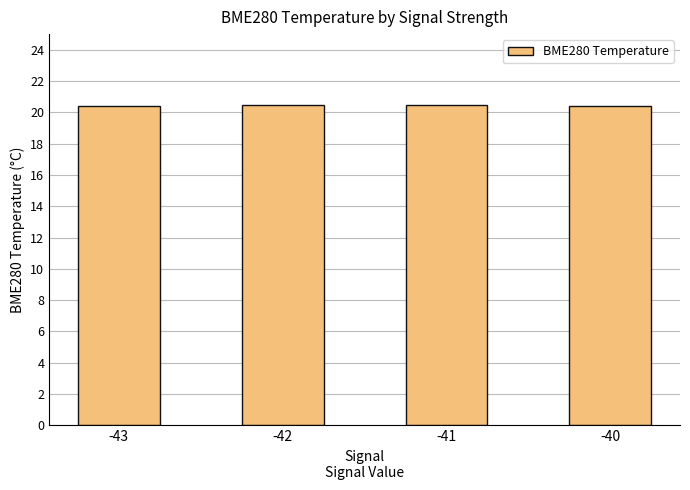

Approximately how many times larger is the value at -41 compared to -42?

1.0